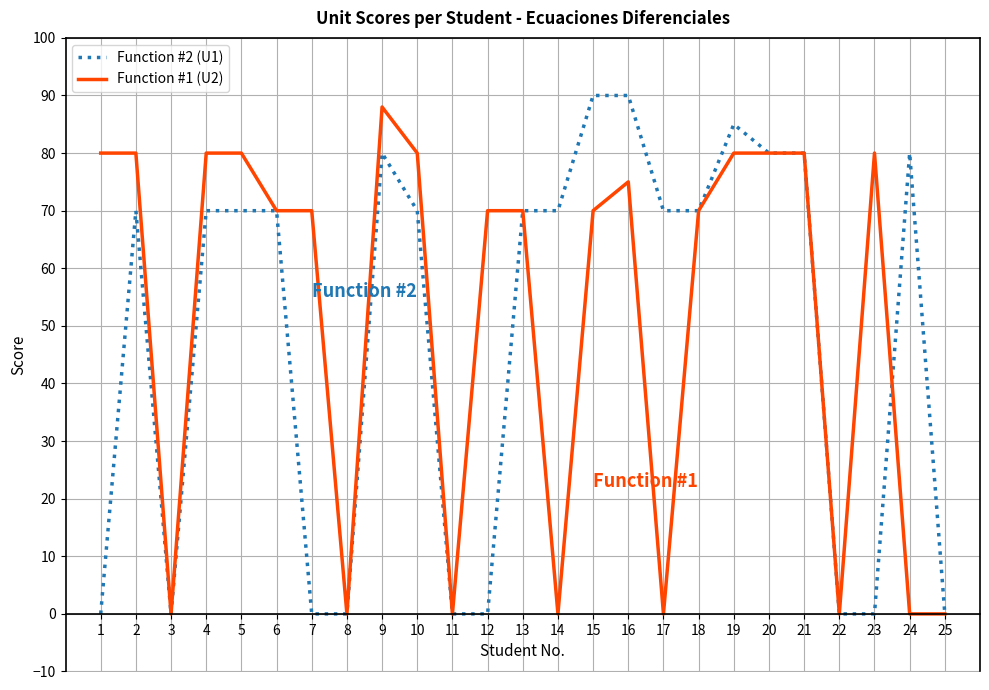

The value of Function #2 (U1) at 16 is 47. True or false?

False